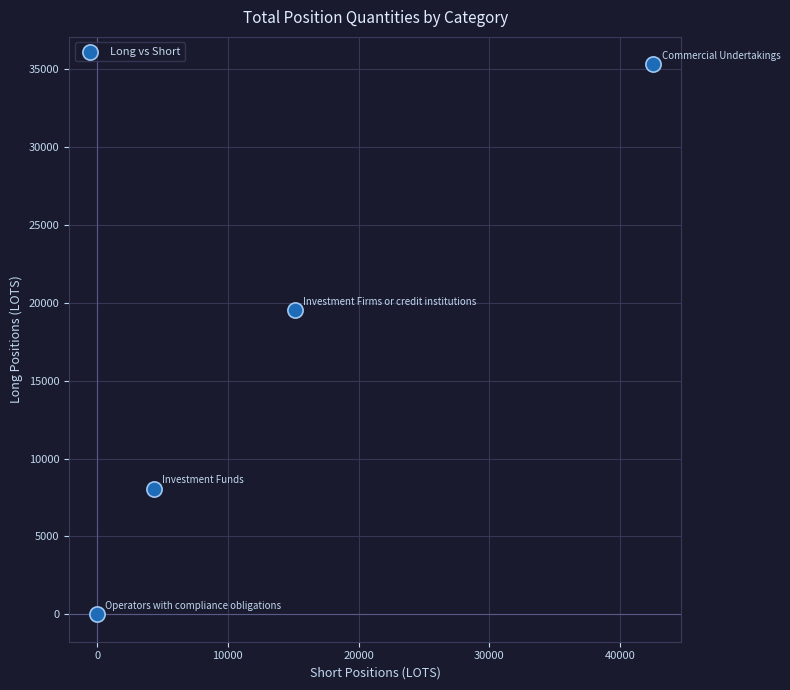

What Y value in the scatter plot is closest to 17654?

19530.2